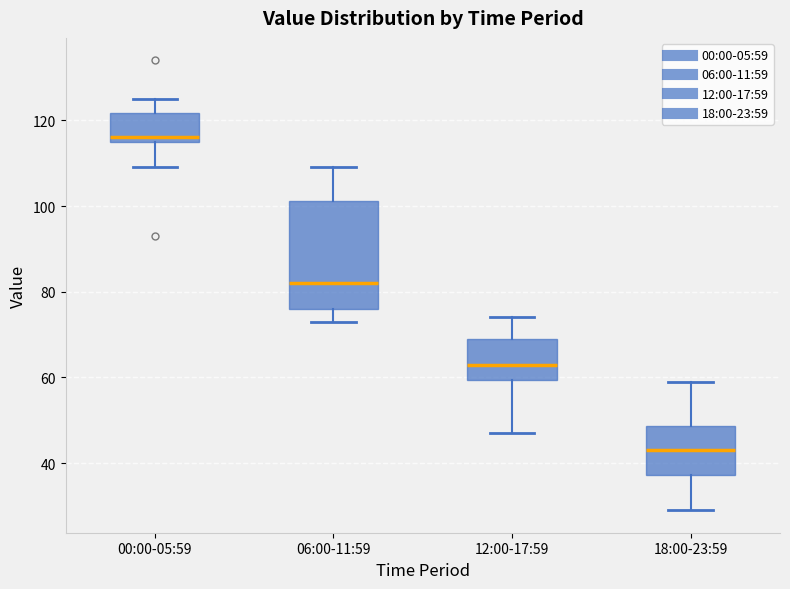

Reading left to right, transcribe this box plot: for each box, give where its median line is, the range the box spans, and where its two whiskers end, as read against the y-axis. The values are not printed on the chart, so give them approximately, as read against the axis.

00:00-05:59: median 116 (just above the box's lower edge), box 116 to 122, whiskers 110 to 126
06:00-11:59: median 82, box 76 to 102, whiskers 74 to 110
12:00-17:59: median 64, box 60 to 70, whiskers 48 to 74
18:00-23:59: median 44, box 38 to 48, whiskers 30 to 60